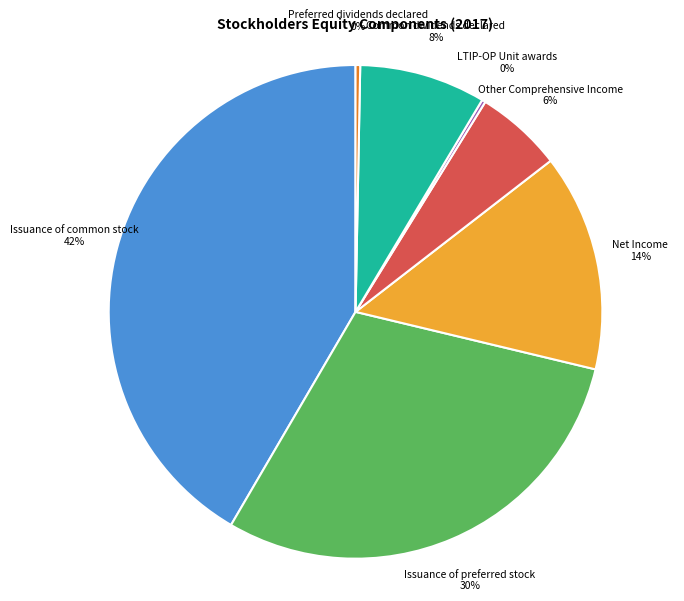

To the nearest percent, what is the average slice percentage?

14%